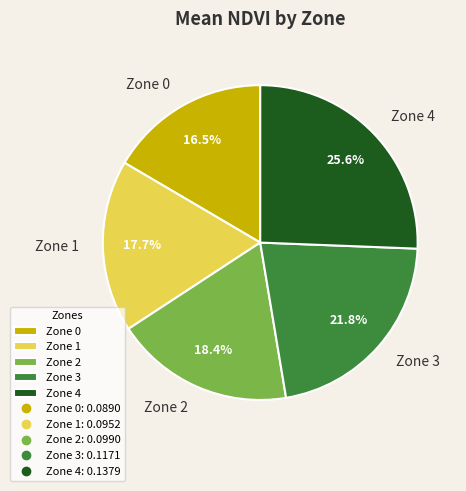

What is the smallest slice in the pie chart?

Zone 0